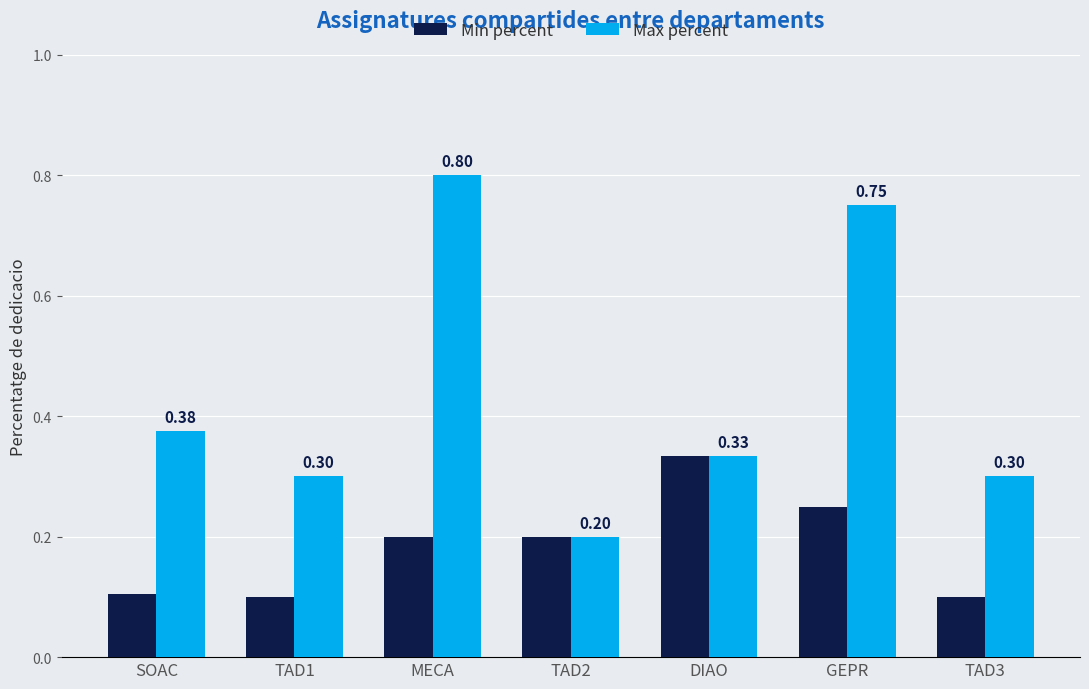

Which series has the largest total across all categories?

Max percent